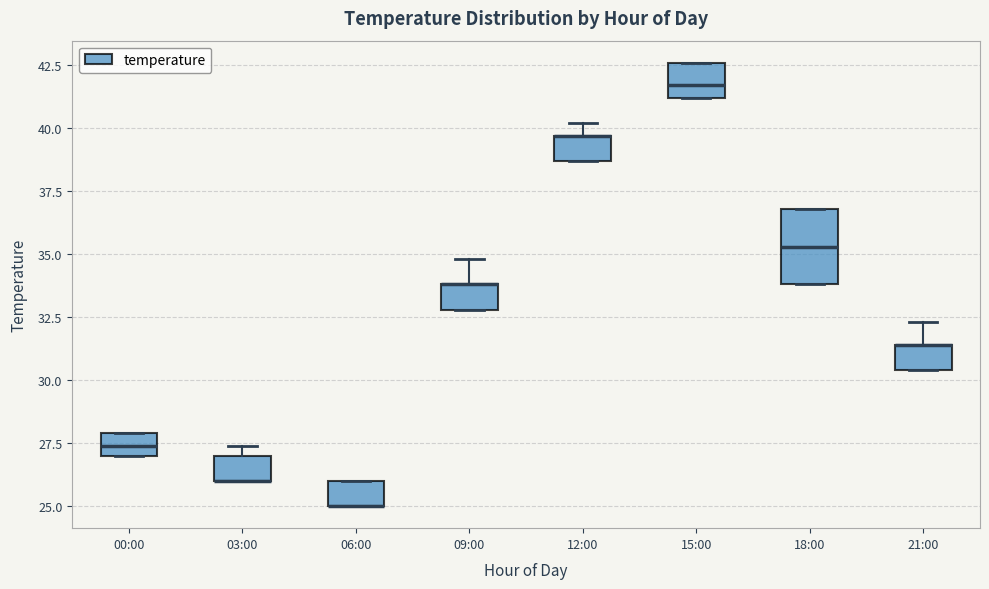

Which box is the tallest, from its lower edge to its upper edge?

18:00